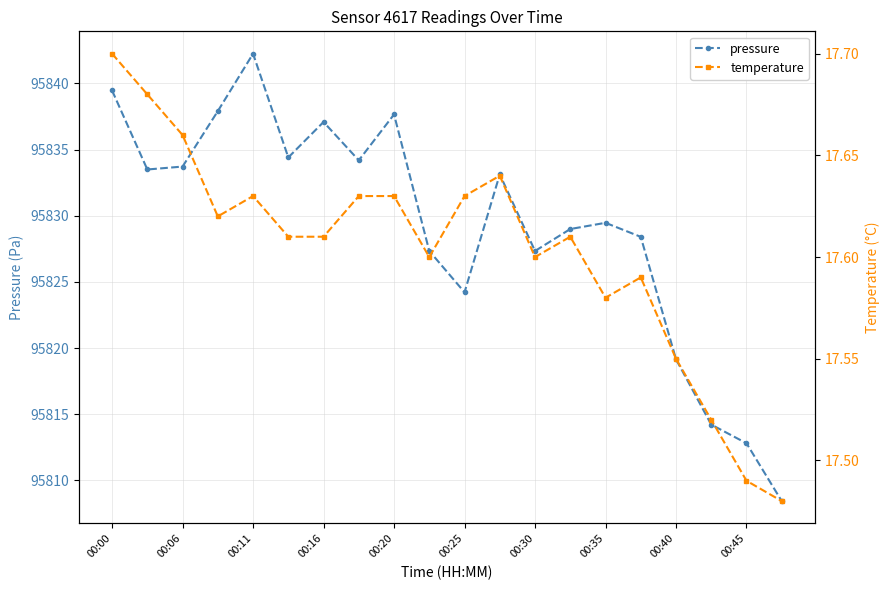

At which label does pressure reach its peak?

00:11